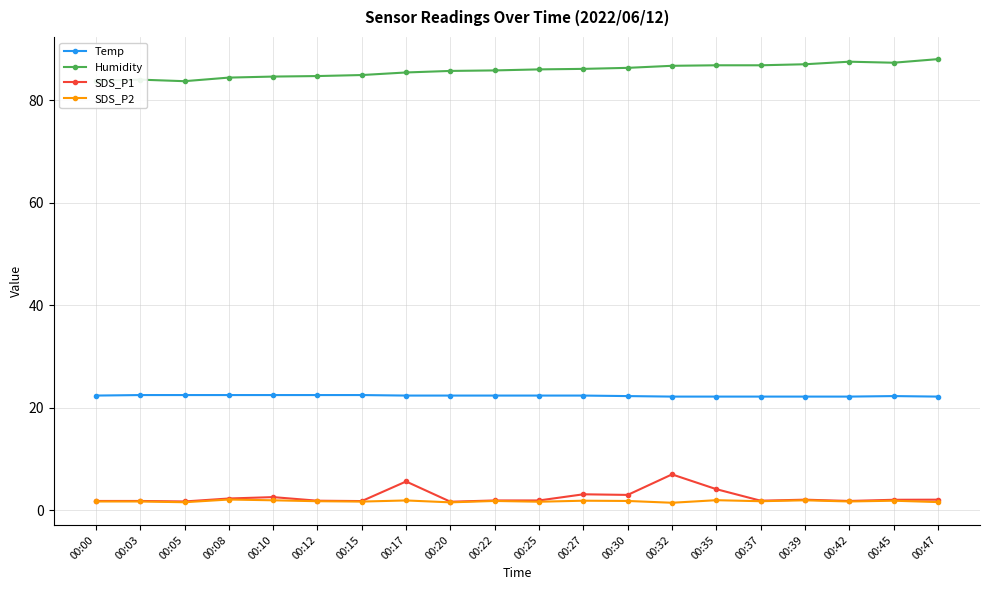

What is the average value of the SDS_P2 series?

1.8